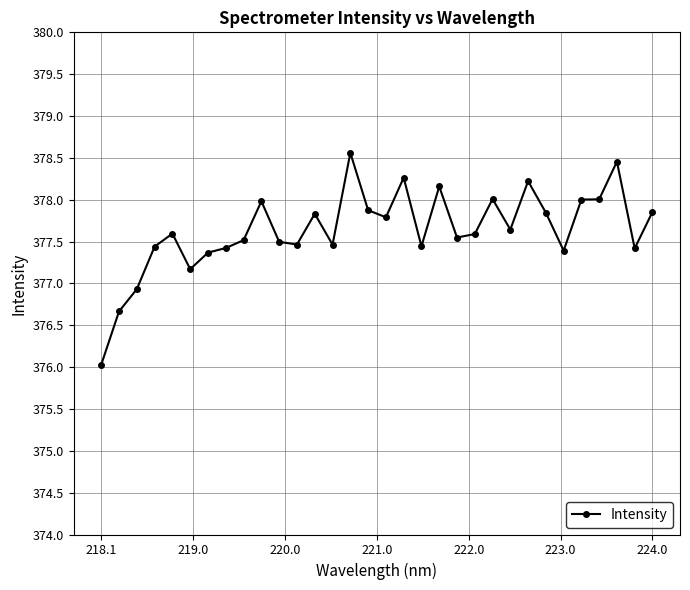

How many values are below 377?

3